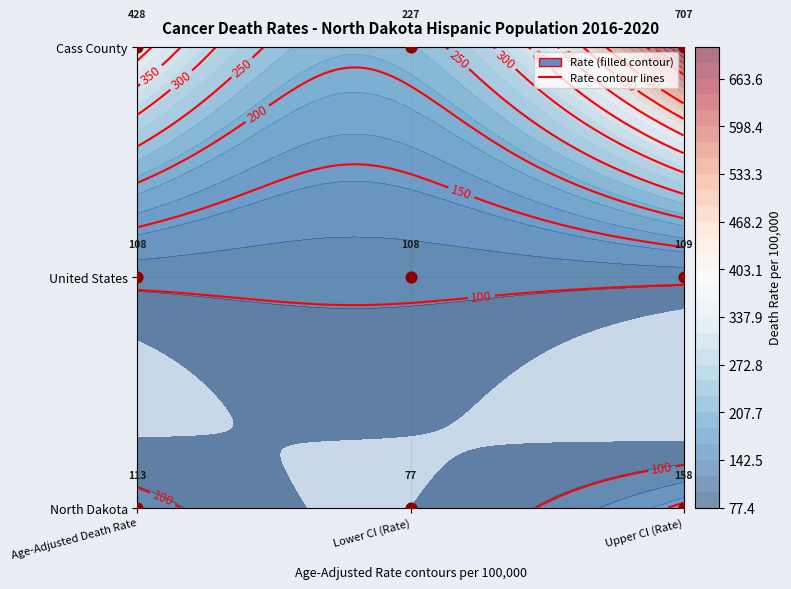

Which category has the highest value across all series?

Upper CI (Rate)